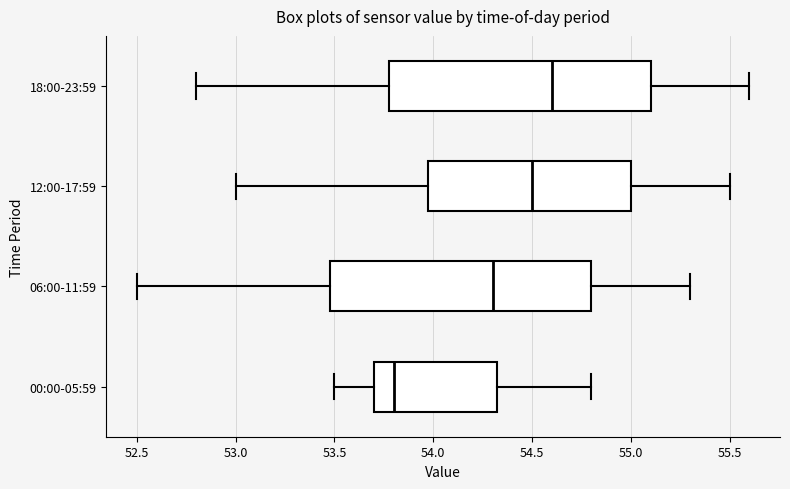

Where does the median line of the box for 00:00-05:59 sit on the x-axis? The values are not printed on the chart, so give them approximately, as read against the axis.

53.80